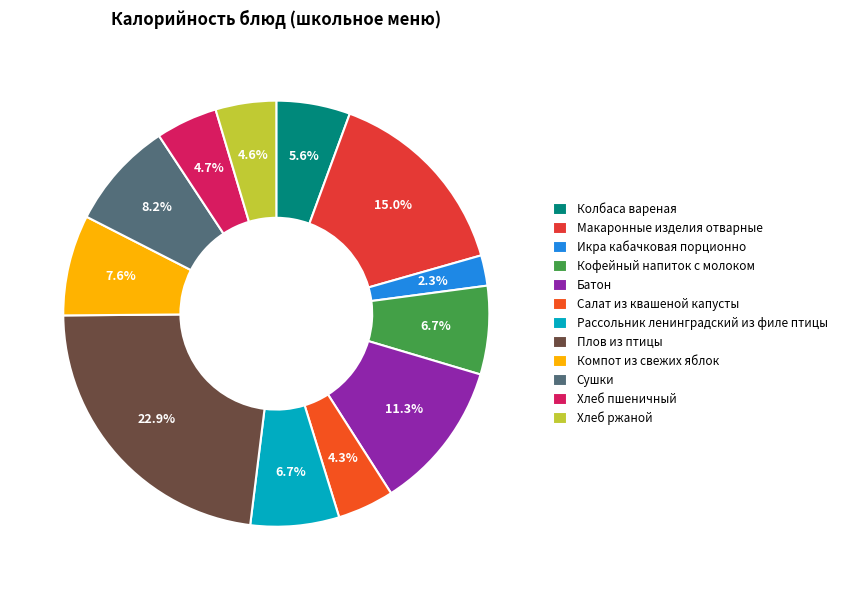

To the nearest percent, what is the difference between the largest and smallest slice percentages?

21%